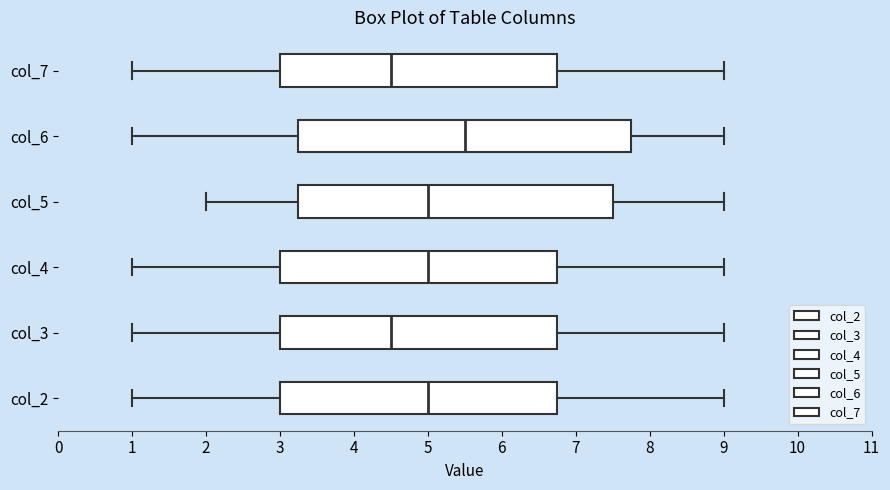

Reading bottom to top, read every box against the x-axis: the position of its median line, the range the box covers, and the ends of its whiskers. The values are not printed on the chart, so give them approximately, as read against the axis.

col_2: median 5.0, box 3.0 to 6.8, whiskers 1.0 to 9.0
col_3: median 4.5, box 3.0 to 6.8, whiskers 1.0 to 9.0
col_4: median 5.0, box 3.0 to 6.8, whiskers 1.0 to 9.0
col_5: median 5.0, box 3.3 to 7.5, whiskers 2.0 to 9.0
col_6: median 5.5, box 3.3 to 7.8, whiskers 1.0 to 9.0
col_7: median 4.5, box 3.0 to 6.8, whiskers 1.0 to 9.0